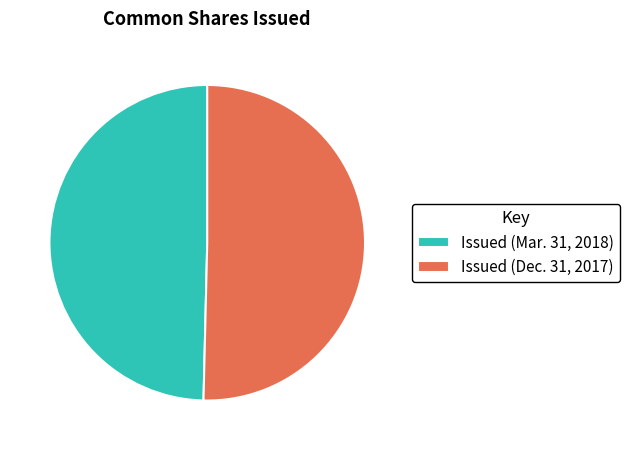

Which has a higher value, Issued (Mar. 31, 2018) or Issued (Dec. 31, 2017)?

Issued (Dec. 31, 2017)